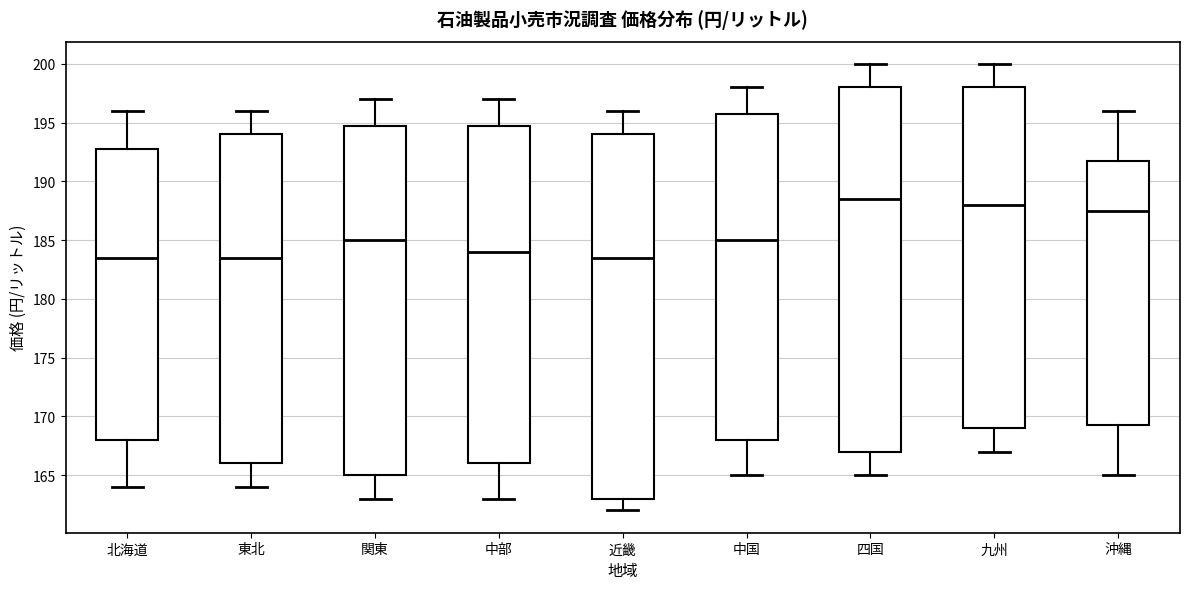

Reading left to right, transcribe this box plot: for each box, give where its median line is, the range the box spans, and where its two whiskers end, as read against the y-axis. The values are not printed on the chart, so give them approximately, as read against the axis.

北海道: median 183.5, box 168.0 to 193.0, whiskers 164.0 to 196.0
東北: median 183.5, box 166.0 to 194.0, whiskers 164.0 to 196.0
関東: median 185.0, box 165.0 to 195.0, whiskers 163.0 to 197.0
中部: median 184.0, box 166.0 to 195.0, whiskers 163.0 to 197.0
近畿: median 183.5, box 163.0 to 194.0, whiskers 162.0 to 196.0
中国: median 185.0, box 168.0 to 196.0, whiskers 165.0 to 198.0
四国: median 188.5, box 167.0 to 198.0, whiskers 165.0 to 200.0
九州: median 188.0, box 169.0 to 198.0, whiskers 167.0 to 200.0
沖縄: median 187.5, box 169.5 to 192.0, whiskers 165.0 to 196.0